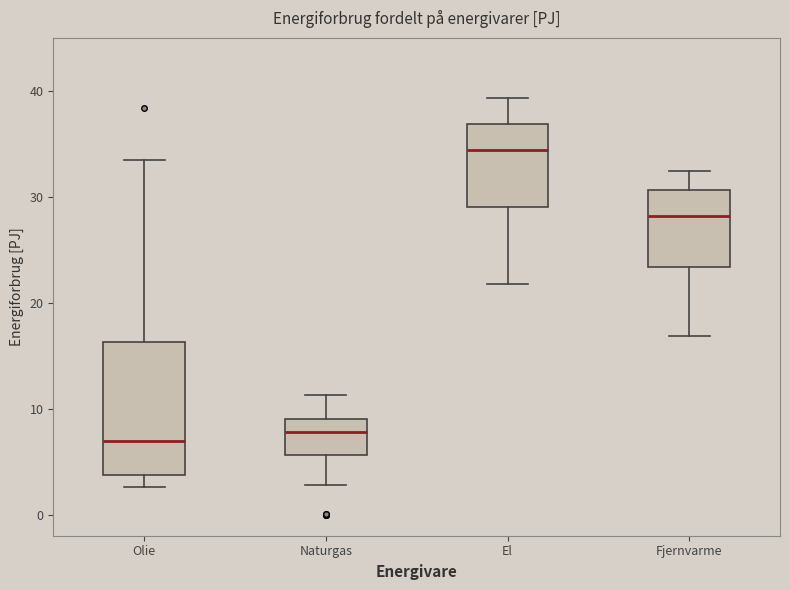

Reading left to right, read every box against the y-axis: the position of its median line, the range the box covers, and the ends of its whiskers. The values are not printed on the chart, so give them approximately, as read against the axis.

Olie: median 7, box 4 to 16, whiskers 3 to 33
Naturgas: median 8, box 6 to 9, whiskers 3 to 11
El: median 34, box 29 to 37, whiskers 22 to 39
Fjernvarme: median 28, box 23 to 31, whiskers 17 to 32